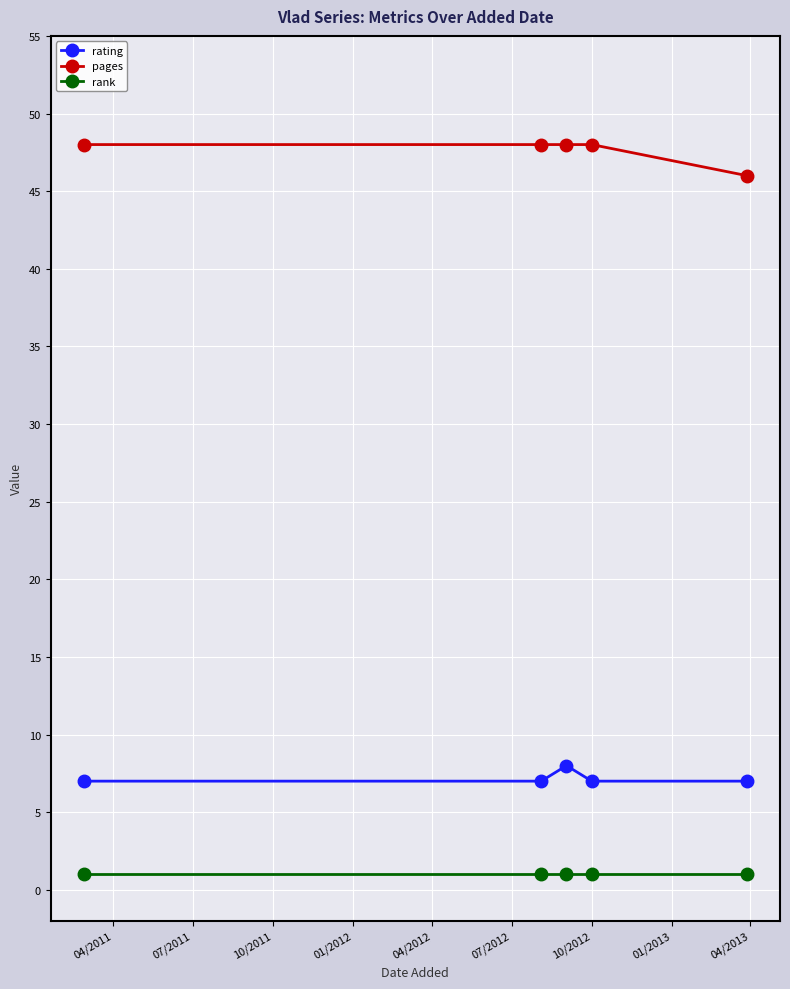

Rank the series by their maximum value, from highest to lowest.

pages, rating, rank